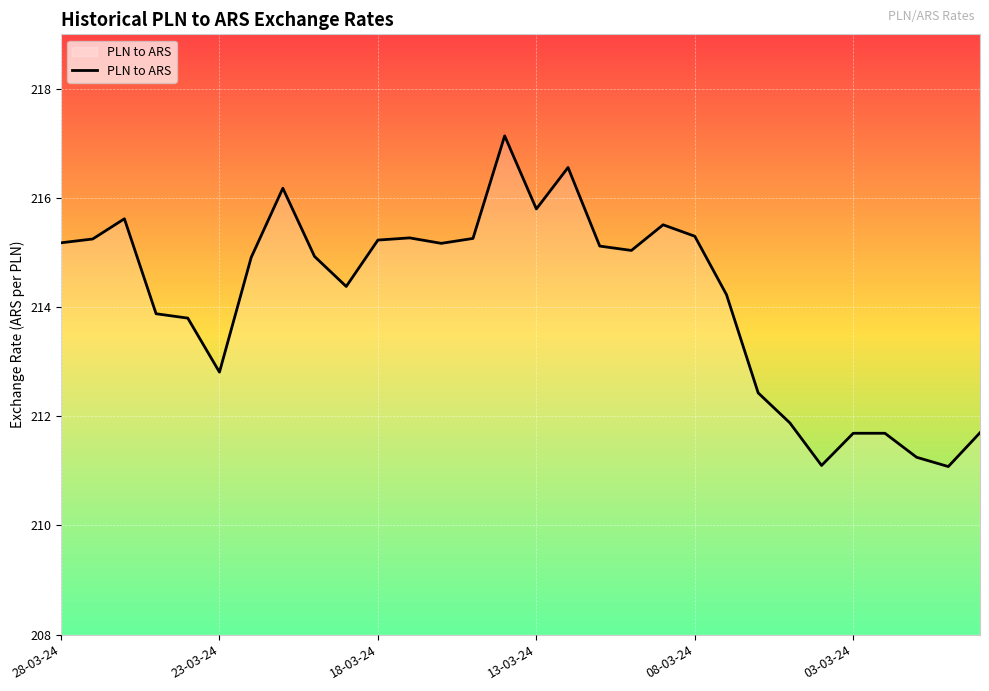

What is the minimum value shown in the chart?

211.1